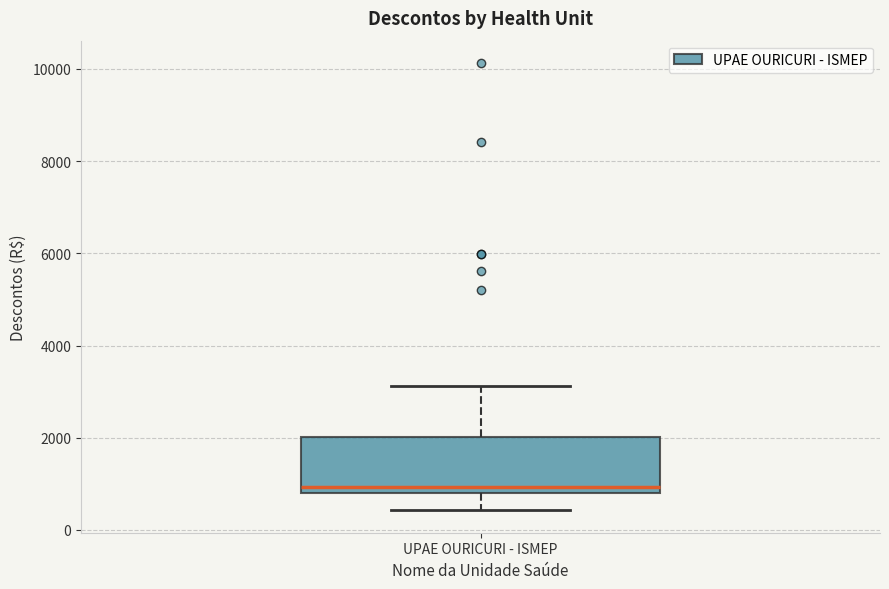

Transcribe this box plot: give where the median line is, the range the box spans, and where the two whiskers end, as read against the y-axis. The values are not printed on the chart, so give them approximately, as read against the axis.

median 1000, box 800 to 2000, whiskers 400 to 3200